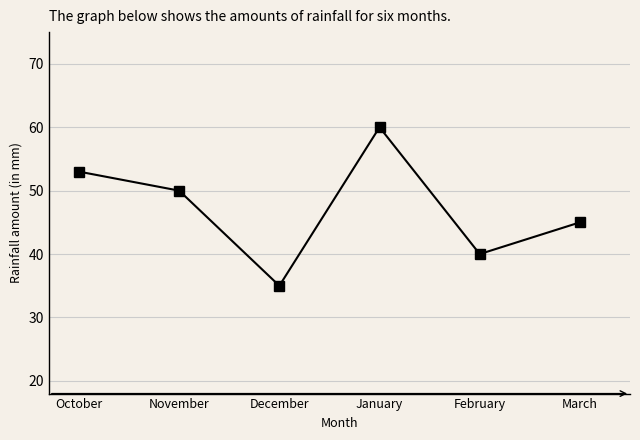

List the labels in order of value, largest first.

January, October, November, March, February, December